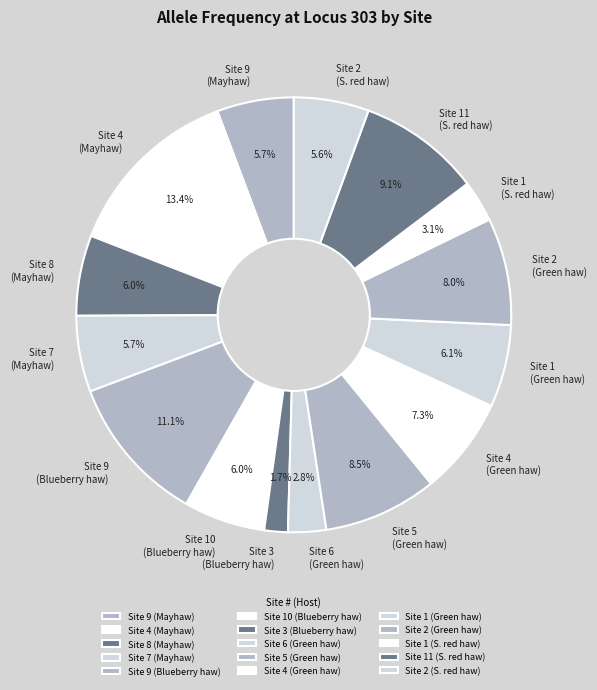

Which category has the biggest portion of the pie?

Site 4 (Mayhaw)